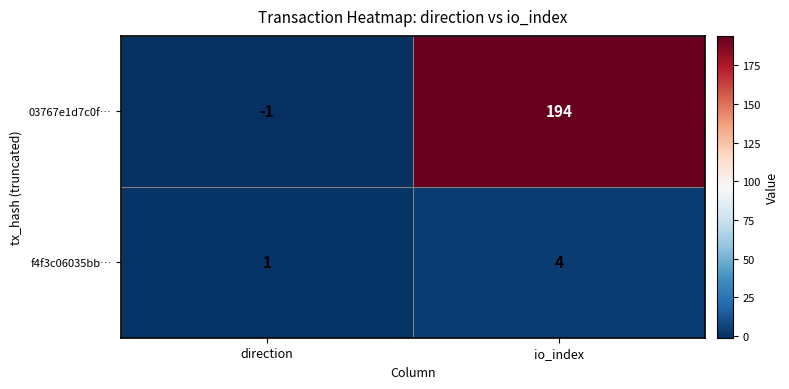

Reading left to right, transcribe all the data shown in this chart.

03767e1d7c0f…: -1	194
f4f3c06035bb…: 1	4